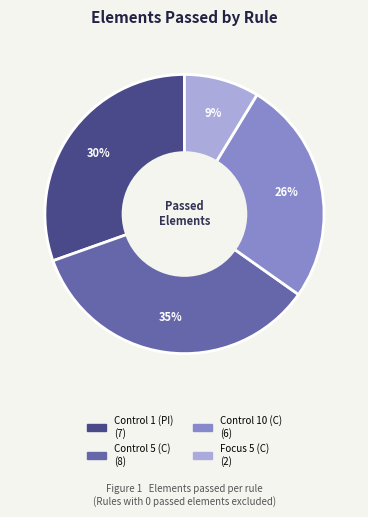

Is there any slice that represents more than half of the pie?

No